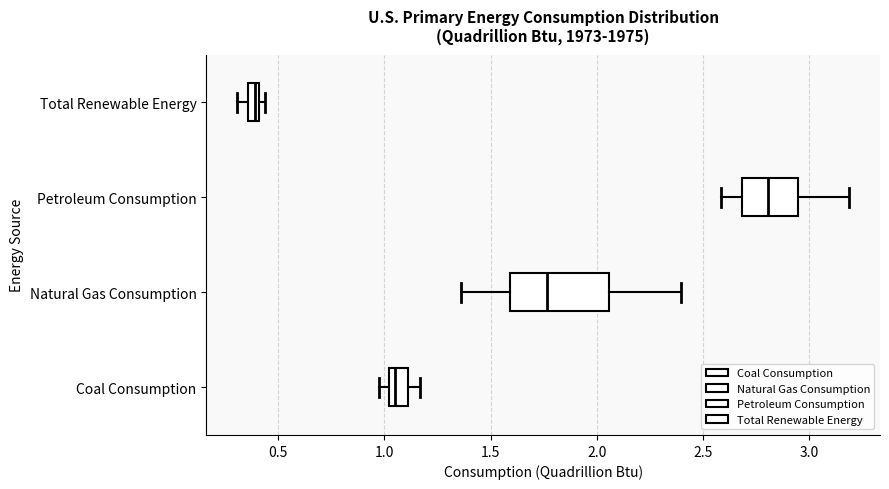

Comparing the boxes themselves (not the whiskers), which one is the widest?

Natural Gas Consumption